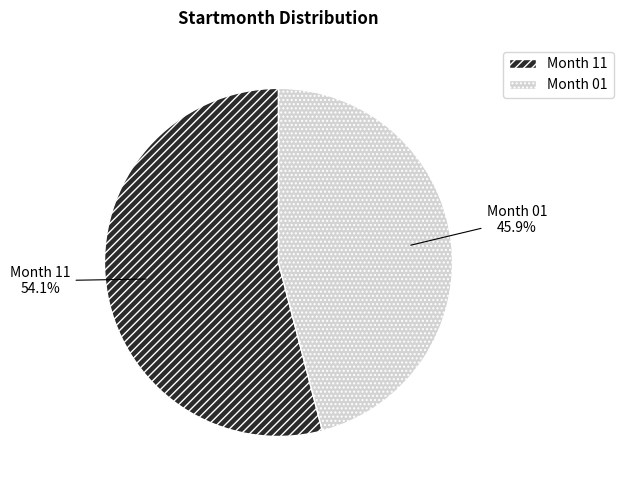

Which category accounts for the majority?

Month 11